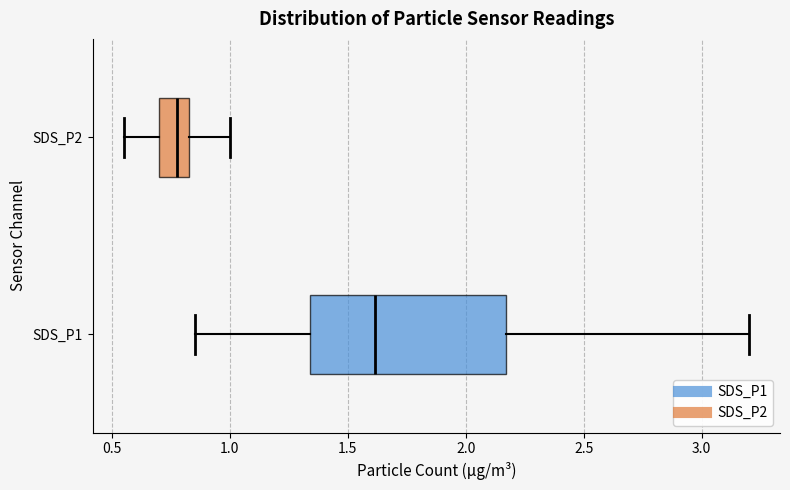

Comparing the boxes themselves (not the whiskers), which one is the widest?

SDS_P1